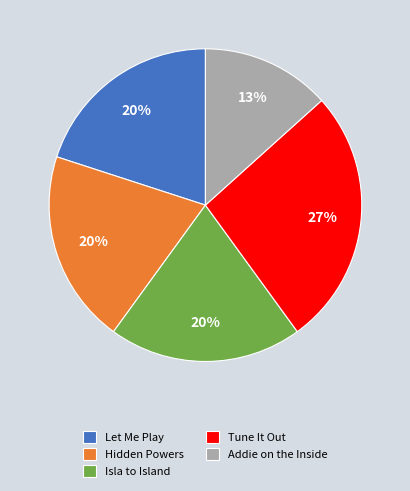

Combined, do Tune It Out and Isla to Island account for over 50%?

No